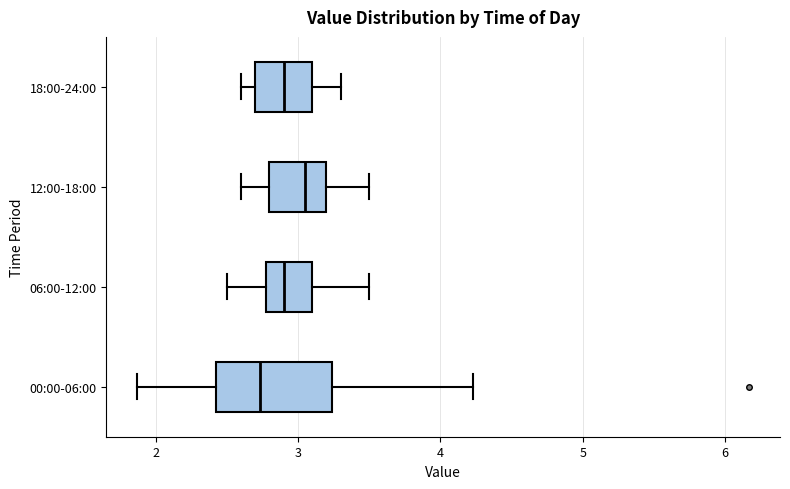

Reading bottom to top, read every box against the x-axis: the position of its median line, the range the box covers, and the ends of its whiskers. The values are not printed on the chart, so give them approximately, as read against the axis.

00:00-06:00: median 2.7, box 2.4 to 3.2, whiskers 1.9 to 4.2
06:00-12:00: median 2.9, box 2.8 to 3.1, whiskers 2.5 to 3.5
12:00-18:00: median 3.1, box 2.8 to 3.2, whiskers 2.6 to 3.5
18:00-24:00: median 2.9, box 2.7 to 3.1, whiskers 2.6 to 3.3